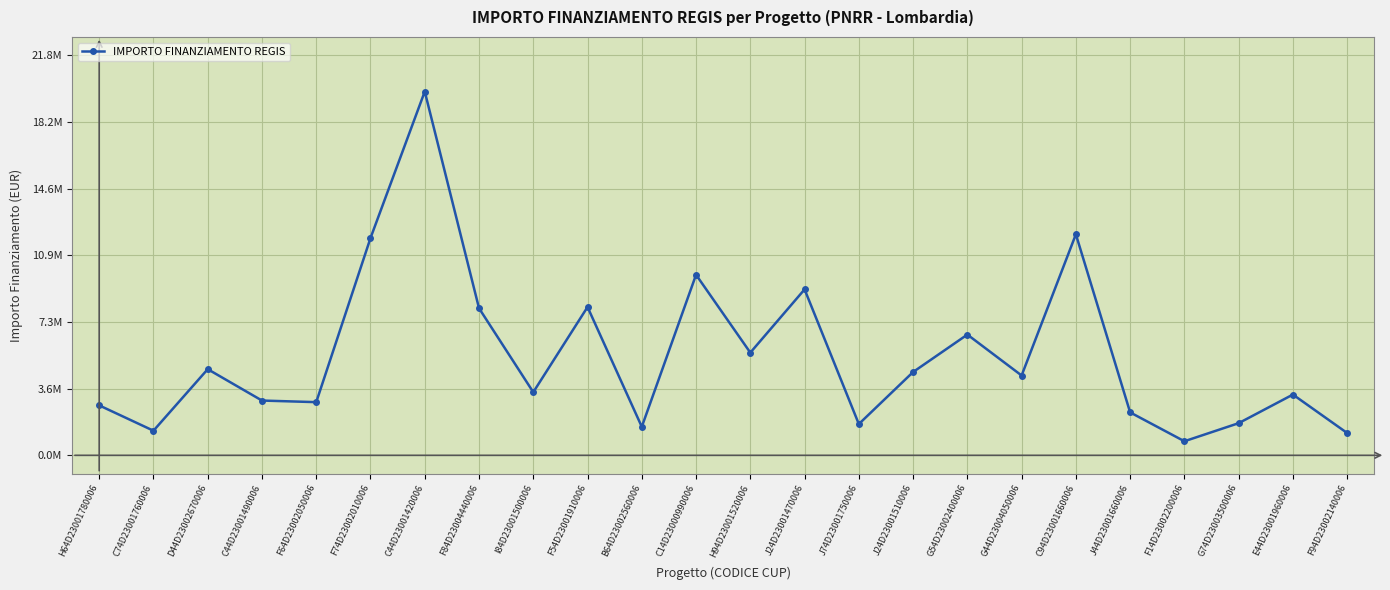

What is the label of the 14th point from the right?

B64D23002560006